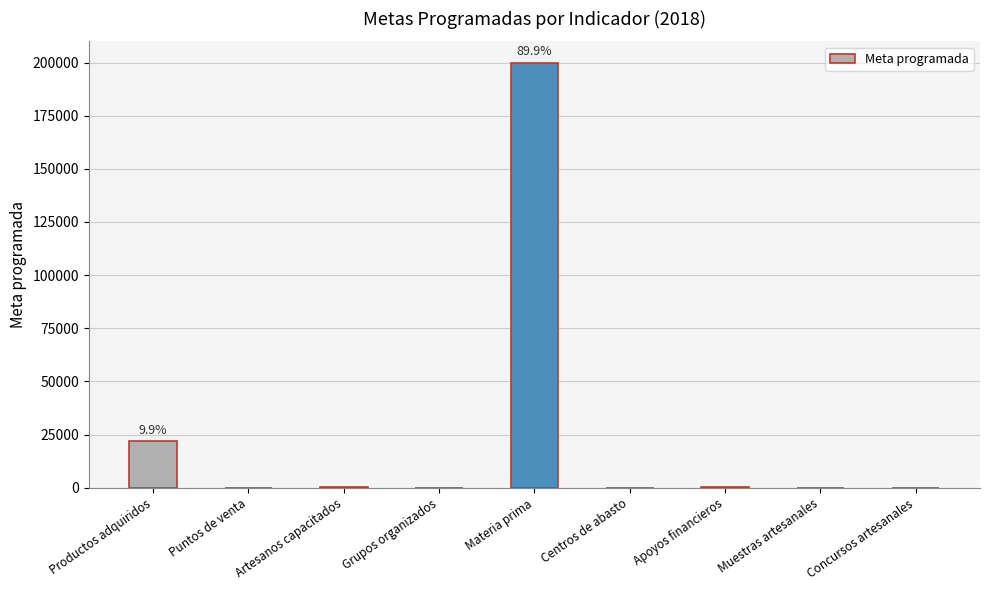

Which has a higher value, Puntos de venta or Productos adquiridos?

Productos adquiridos